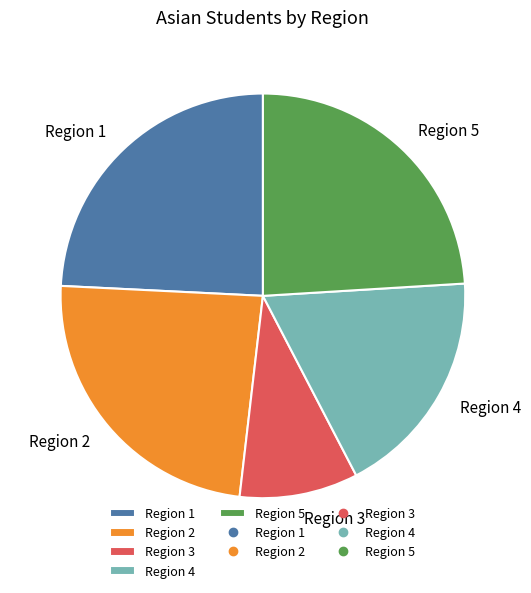

The Region 4 slice represents 18% of the pie. True or false?

True